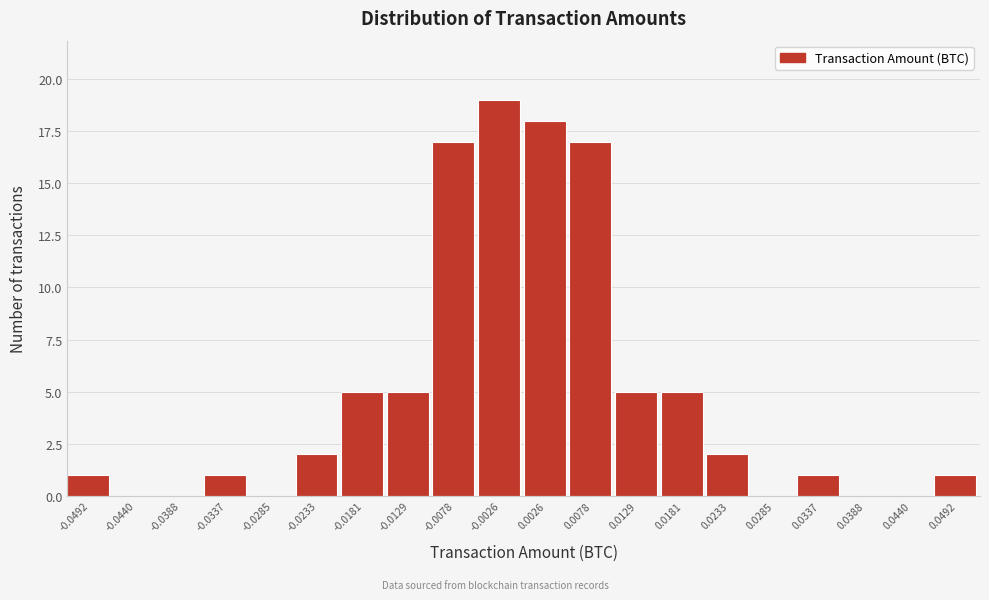

Reading left to right, list every bar in this chart as the range it spans on the x-axis followed by its height. Neither the bar edges nor the heights are printed on the chart, so give them approximately, as read against the axes.

-0.052 to -0.047: 1
-0.047 to -0.041: 0
-0.041 to -0.036: 0
-0.036 to -0.031: 1
-0.031 to -0.026: 0
-0.026 to -0.021: 2
-0.021 to -0.016: 5
-0.016 to -0.010: 5
-0.010 to -0.005: 17
-0.005 to 0.000: 19
0.000 to 0.005: 18
0.005 to 0.010: 17
0.010 to 0.016: 5
0.016 to 0.021: 5
0.021 to 0.026: 2
0.026 to 0.031: 0
0.031 to 0.036: 1
0.036 to 0.041: 0
0.041 to 0.047: 0
0.047 to 0.052: 1